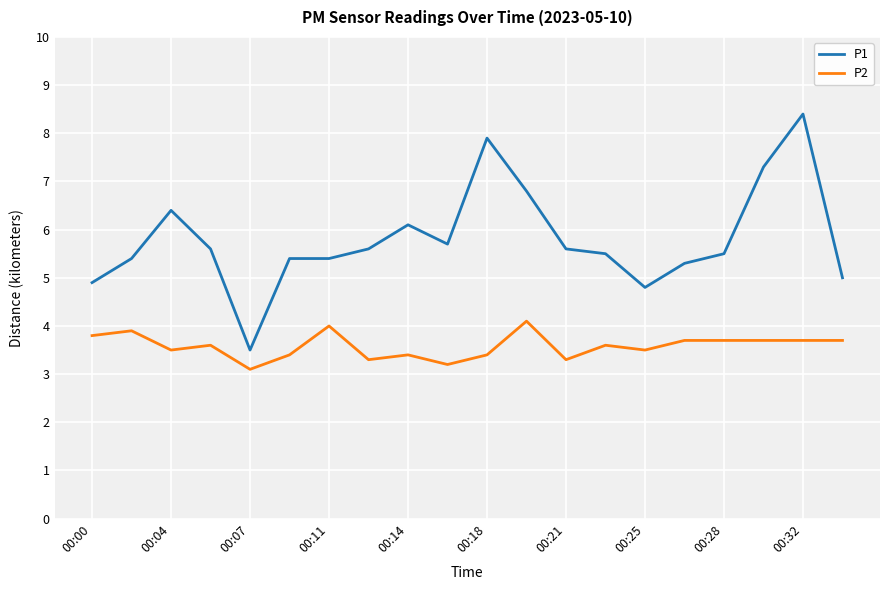

Which series has the largest range (max minus min)?

P1